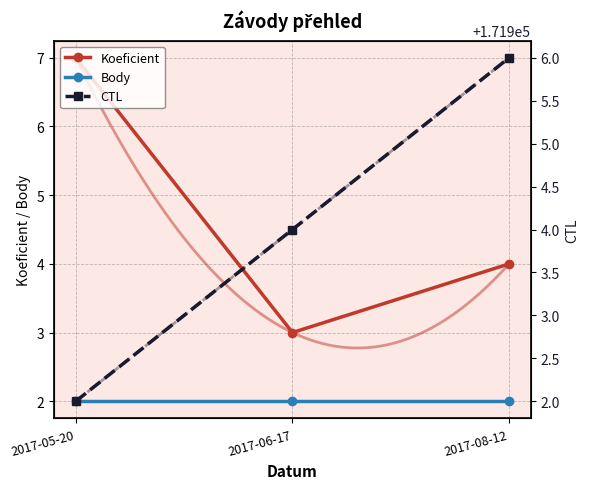

Which category has the lowest value across all series?

2017-05-20